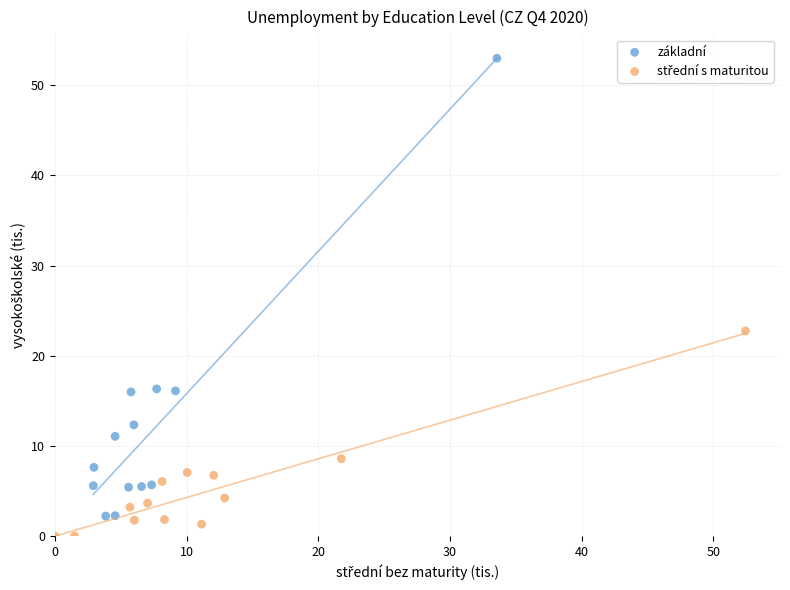

Which series contains the highest Y value?

základní